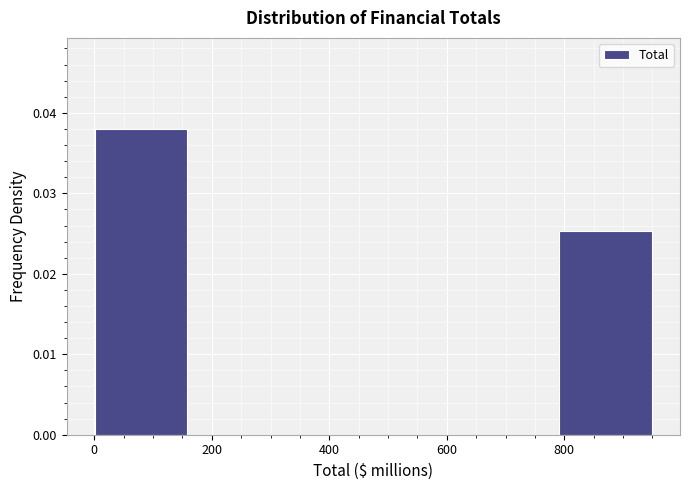

Reading left to right, transcribe this chart: for each bar, give the range it covers on the x-axis and its height. Neither the bar edges nor the heights are printed on the chart, so give them approximately, as read against the axes.

0 to 160: 0.038
160 to 320: 0
320 to 480: 0
480 to 640: 0
640 to 800: 0
800 to 940: 0.025